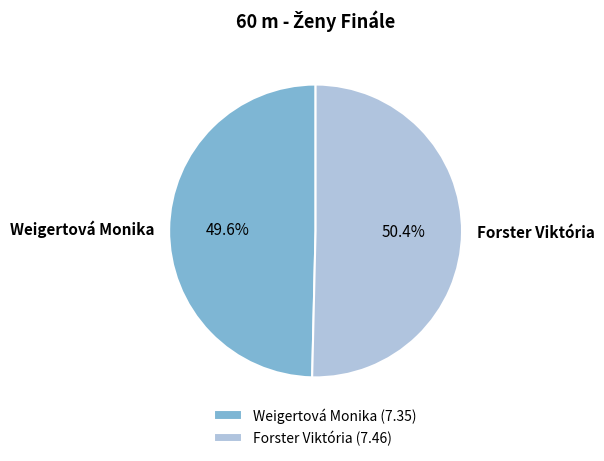

True or false: Weigertová Monika accounts for 35% of the total.

False